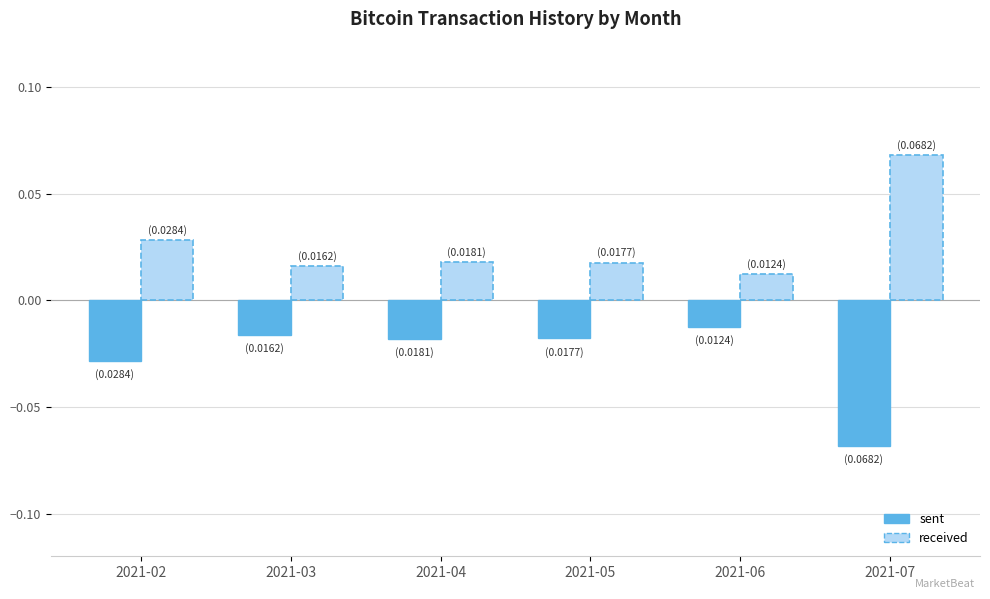

How many data points does each series have?

6